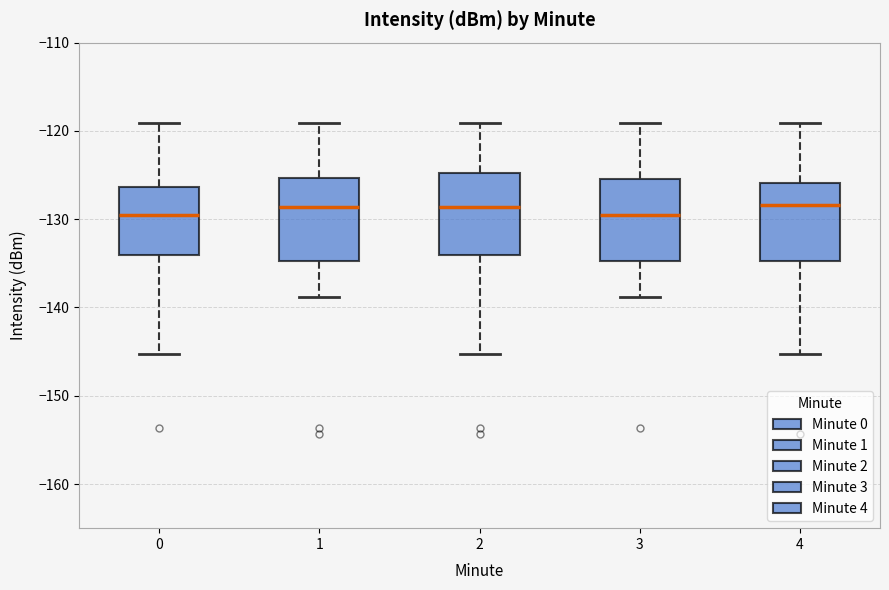

Where is the upper edge of the box at x = 2 on the y-axis? The values are not printed on the chart, so give them approximately, as read against the axis.

-125